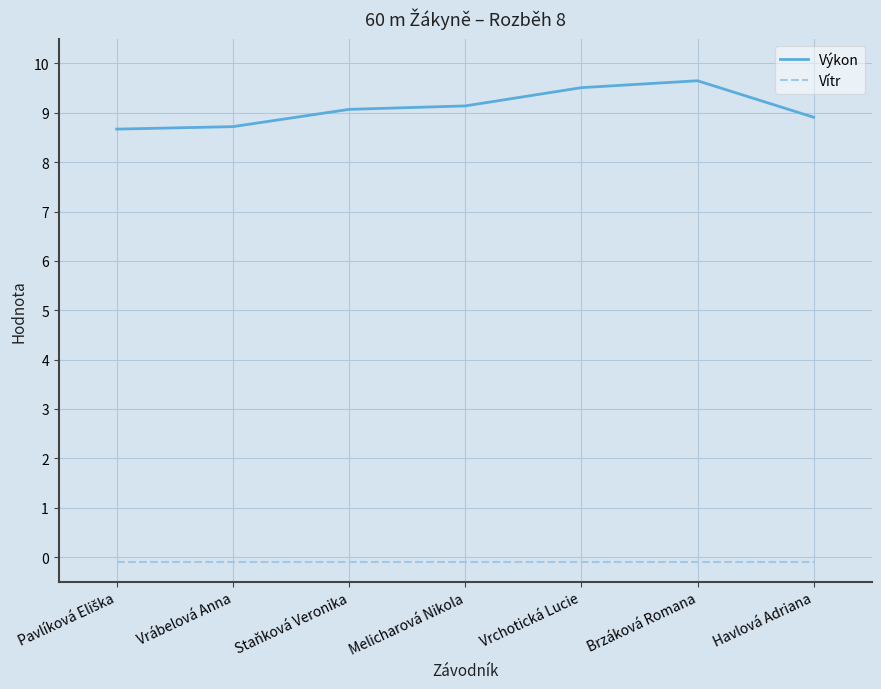

Between Vrábelová Anna and Vrchotická Lucie, which series saw the biggest shift?

Výkon